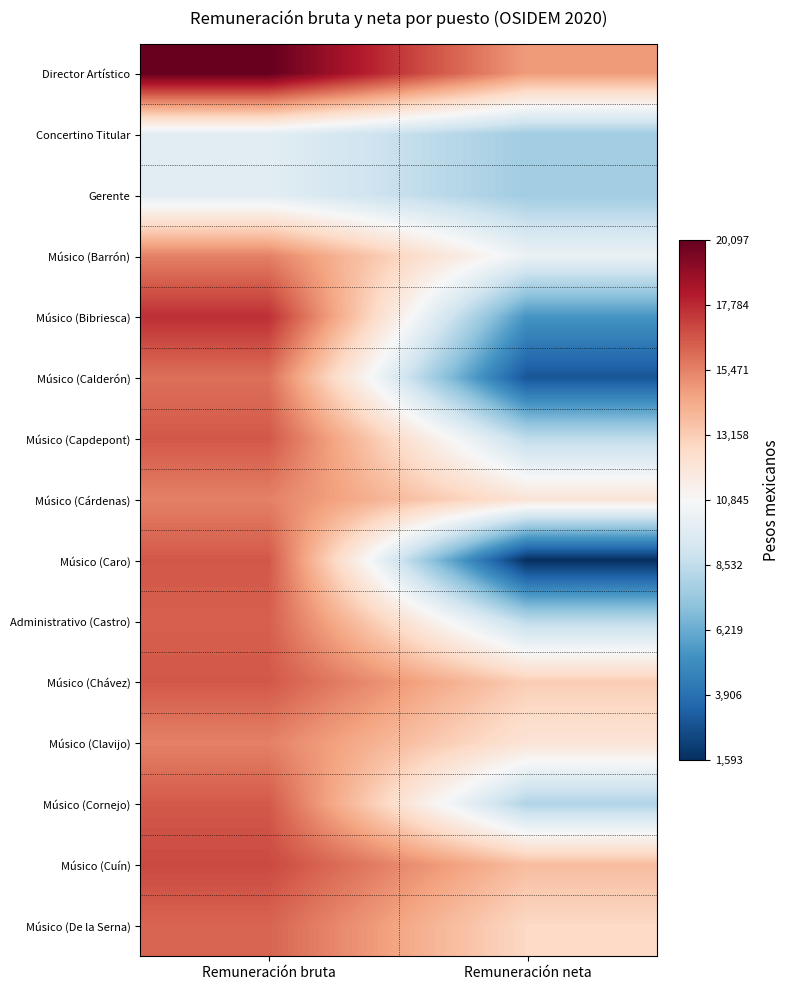

At Remuneración neta, list the series in order from largest to smallest.

Director Artístico, Músico (Cuín), Músico (Chávez), Músico (De la Serna), Músico (Cárdenas), Músico (Clavijo), Músico (Barrón), Músico (Capdepont), Administrativo (Castro), Músico (Cornejo), Concertino Titular, Gerente, Músico (Bibriesca), Músico (Calderón), Músico (Caro)